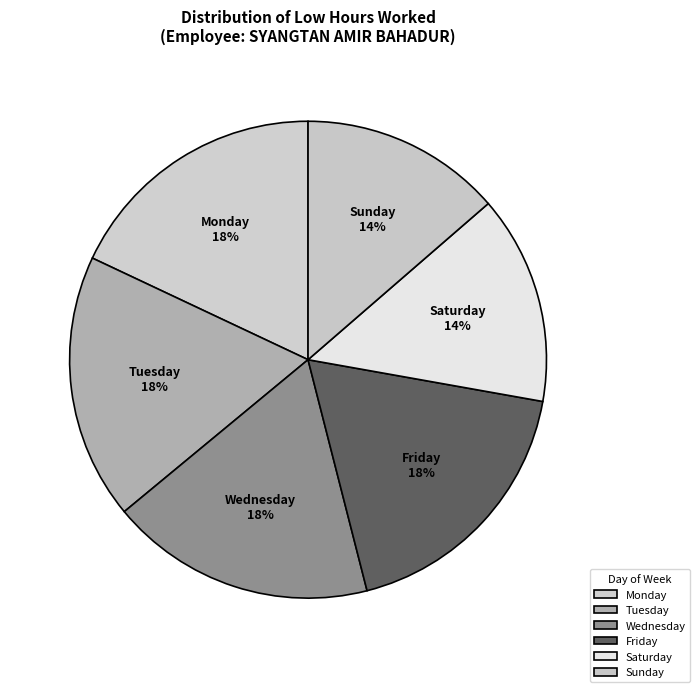

What percentage is the Monday slice, to the nearest percent?

18%